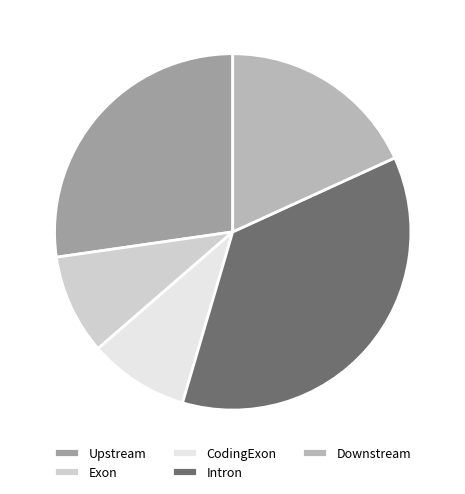

Between Exon and Intron, which is larger?

Intron